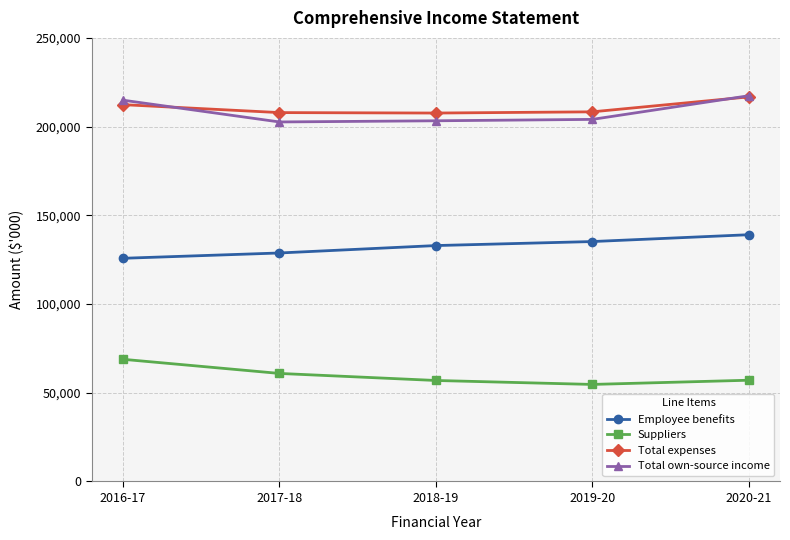

What is the label of the 2nd point from the right?

2019-20